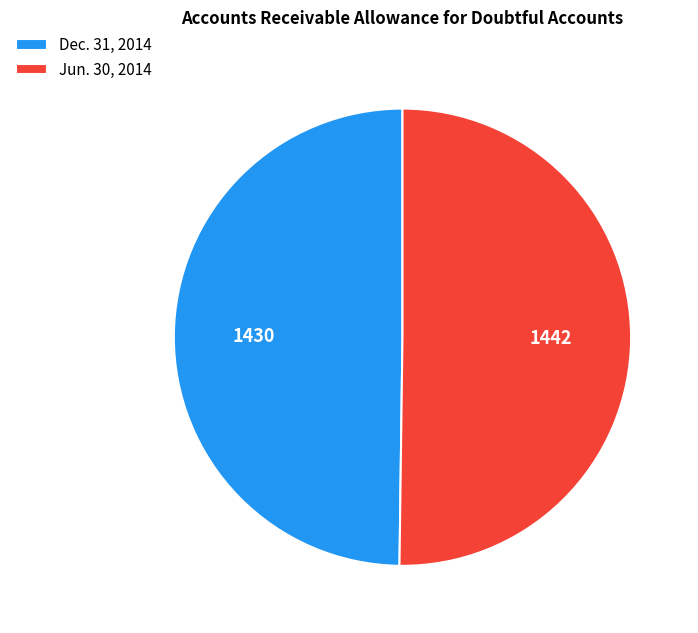

Is the sum of Dec. 31, 2014 and Jun. 30, 2014 greater than half?

Yes